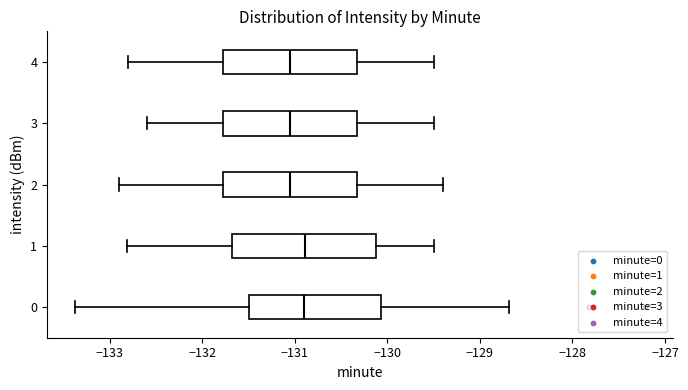

Reading bottom to top, transcribe this box plot: for each box, give where its median line is, the range the box spans, and where its two whiskers end, as read against the x-axis. The values are not printed on the chart, so give them approximately, as read against the axis.

0: median -130.9, box -131.5 to -130.1, whiskers -133.4 to -128.7
1: median -130.9, box -131.7 to -130.1, whiskers -132.8 to -129.5
2: median -131.0, box -131.8 to -130.3, whiskers -132.9 to -129.4
3: median -131.0, box -131.8 to -130.3, whiskers -132.6 to -129.5
4: median -131.0, box -131.8 to -130.3, whiskers -132.8 to -129.5